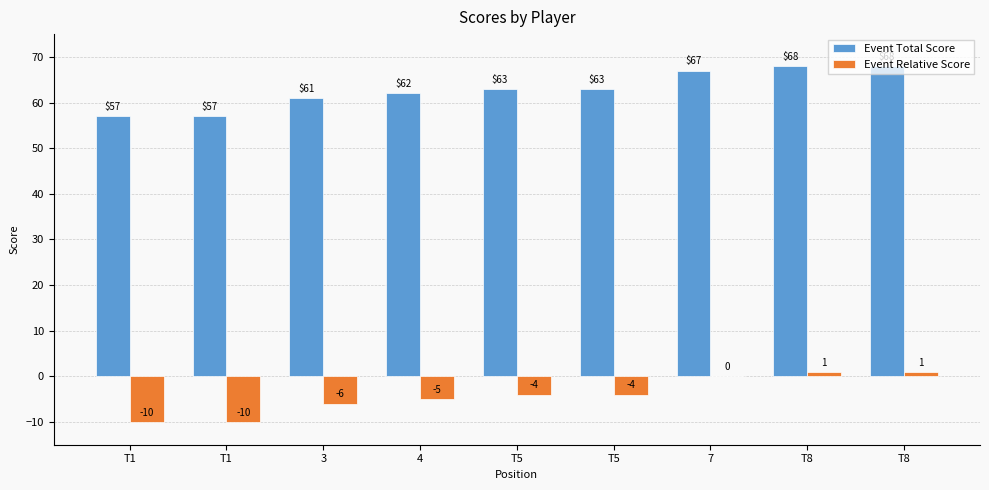

What is the value of the Event Total Score bar at the 5th from the left?

63